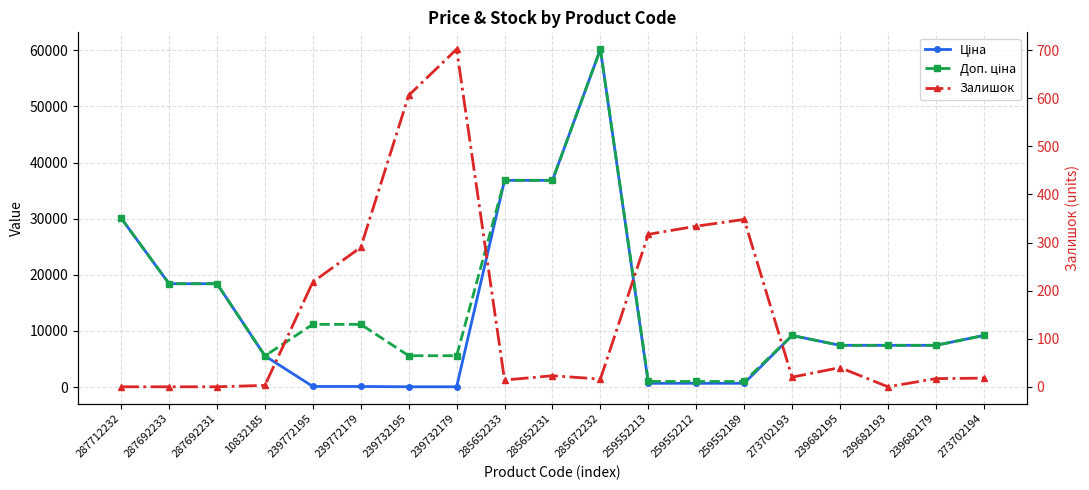

Between 287712232 and 285652233, which is larger?

285652233